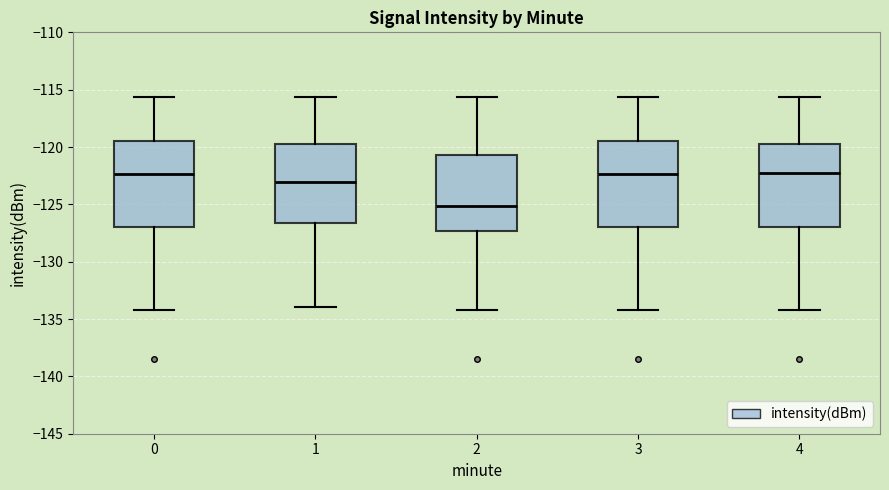

Where is the upper edge of the box at x = 4 on the y-axis? The values are not printed on the chart, so give them approximately, as read against the axis.

-119.5